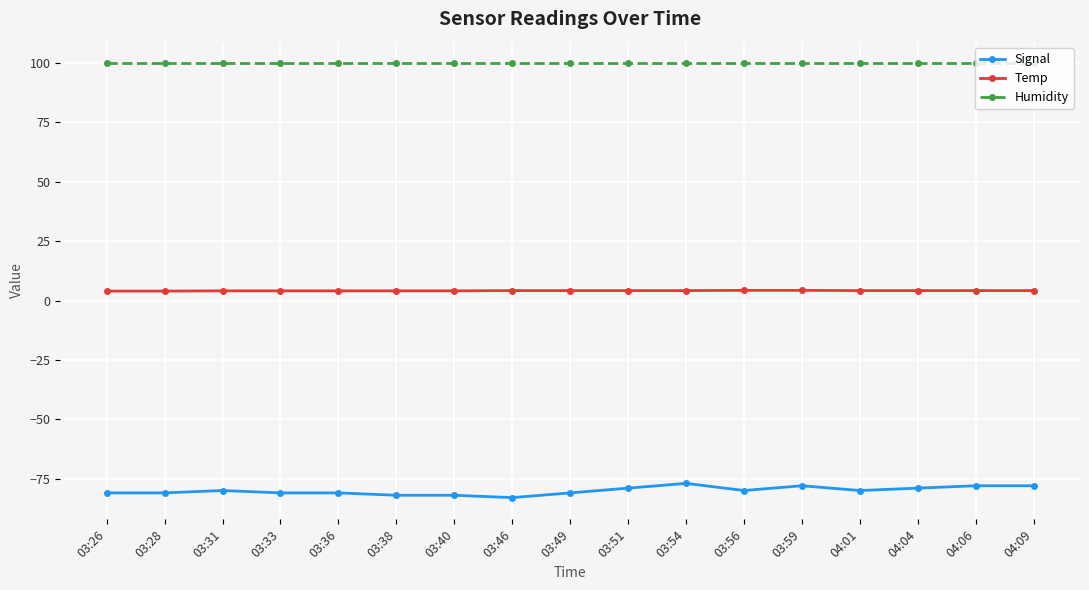

Is it true that Temp equals 4.1 at 03:40?

True